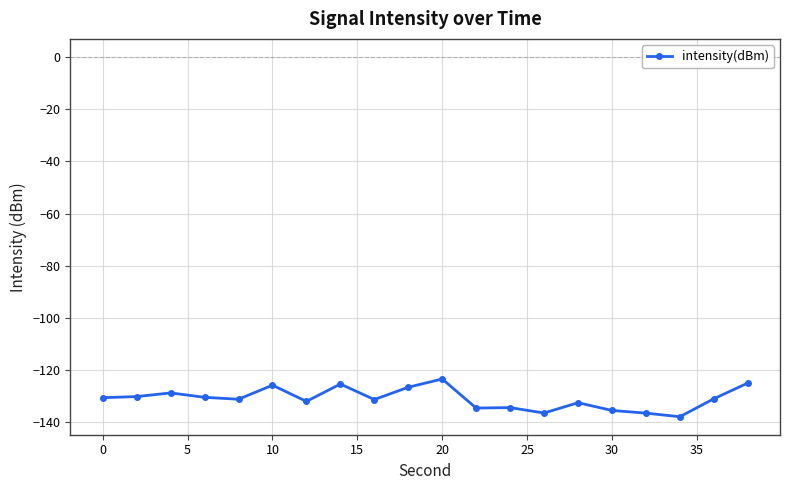

What is the value of the 15th point from the left?

-132.5